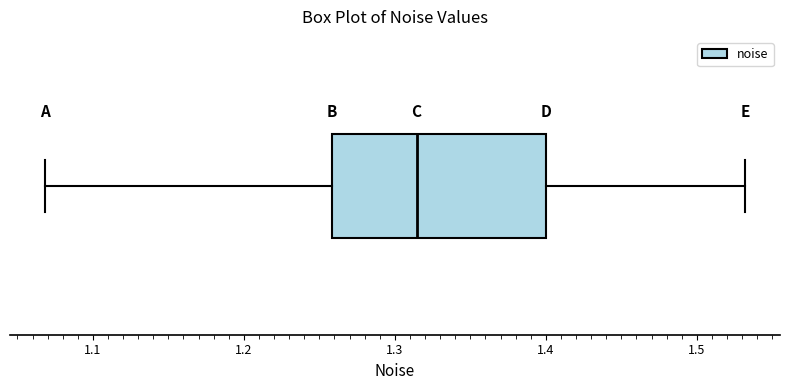

Read this box plot against the x-axis: the position of the median line, the range covered by the box, and the ends of both whiskers. The values are not printed on the chart, so give them approximately, as read against the axis.

median 1.31, box 1.26 to 1.40, whiskers 1.07 to 1.53